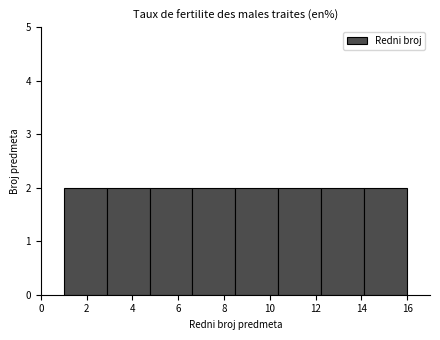

How tall is the bar that spans 4.8 to 6.6 on the x-axis? Neither the bar edges nor the heights are printed on the chart, so give them approximately, as read against the axes.

2